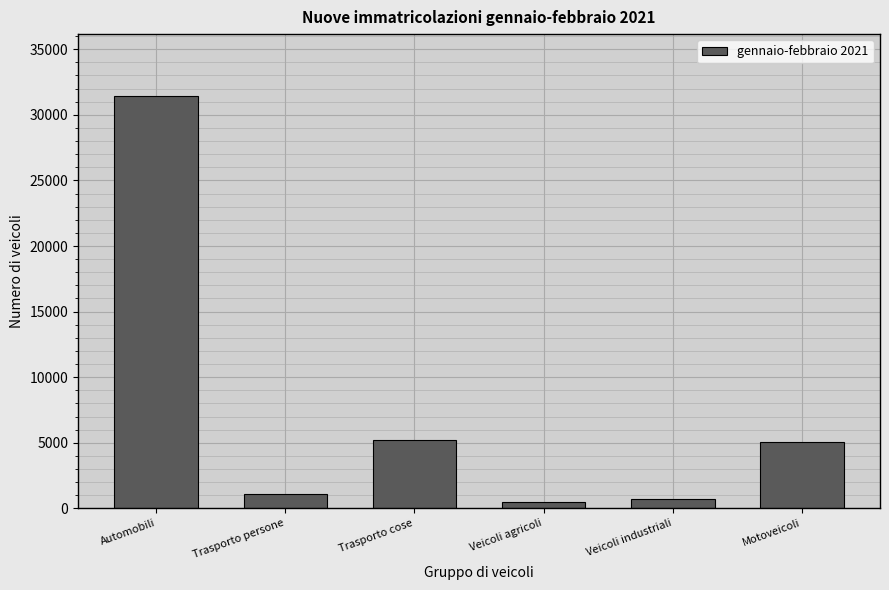

Which has a higher value, Veicoli agricoli or Trasporto cose?

Trasporto cose